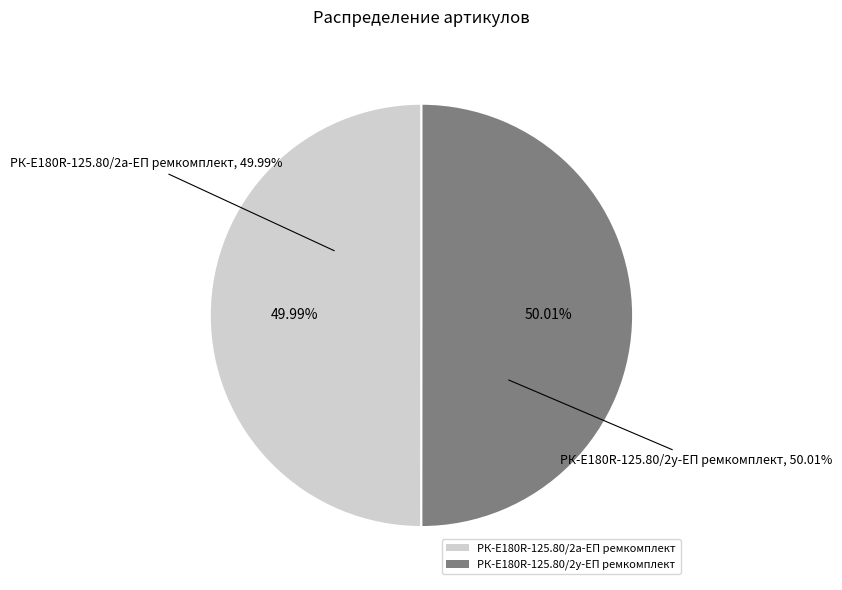

To the nearest percent, what portion does РК-E180R-125.80/2а-ЕП ремкомплект represent?

50%